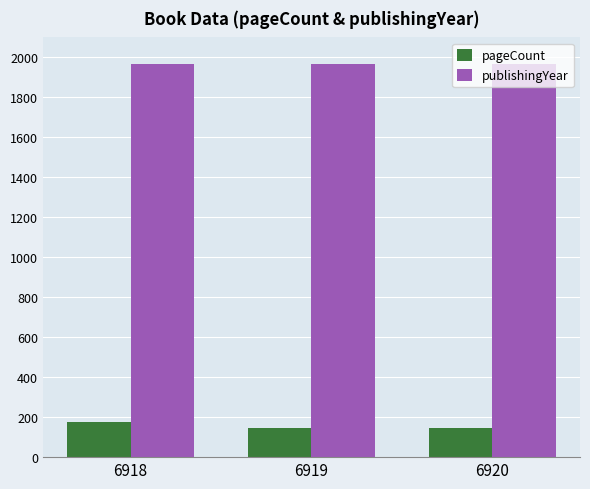

How many bars are there in total?

6